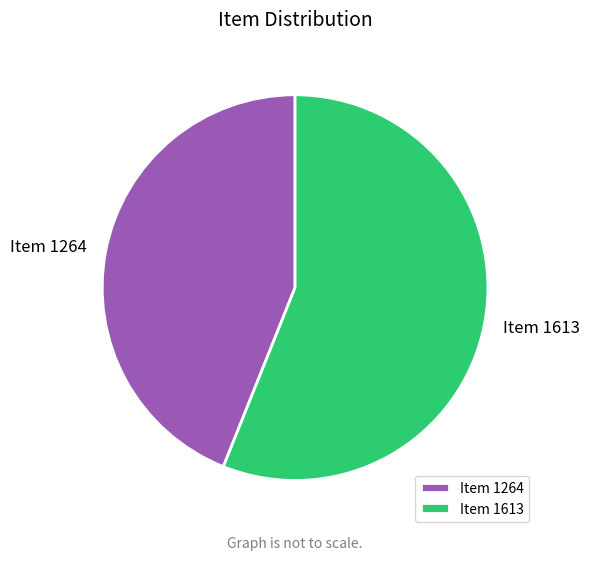

Approximately how many times larger is the value at Item 1613 compared to Item 1264?

1.3